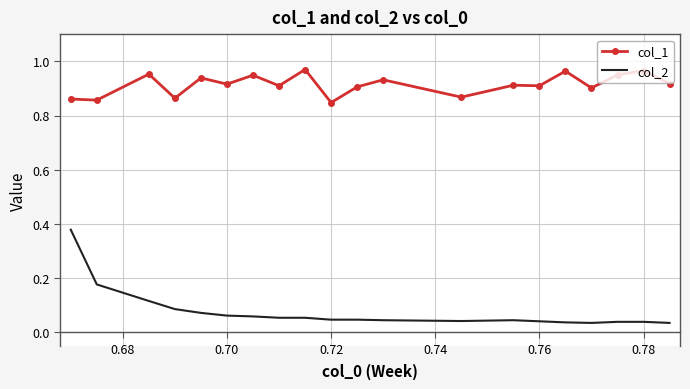

Which series has the largest range (max minus min)?

col_2